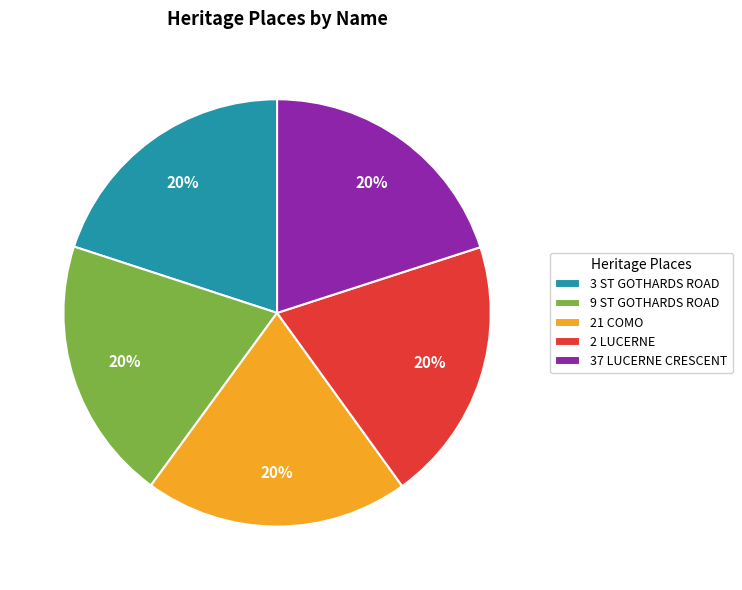

To the nearest percent, what portion does 3 ST GOTHARDS ROAD represent?

20%